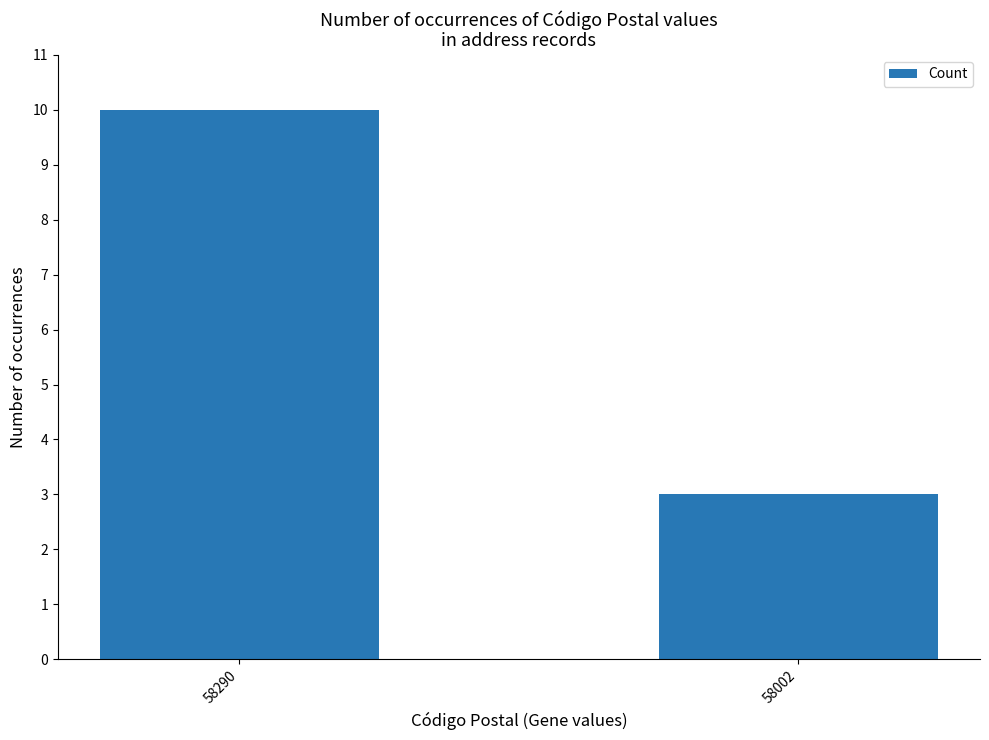

The chart shows a value of 2 at 58002. True or false?

False